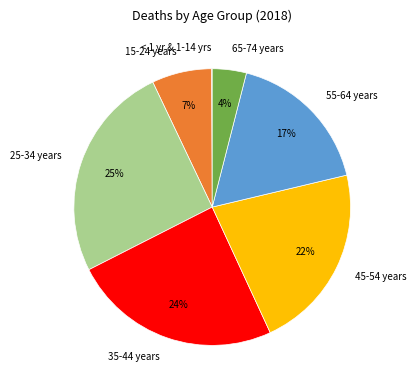

Which has a higher value, 45-54 years or 15-24 years?

45-54 years